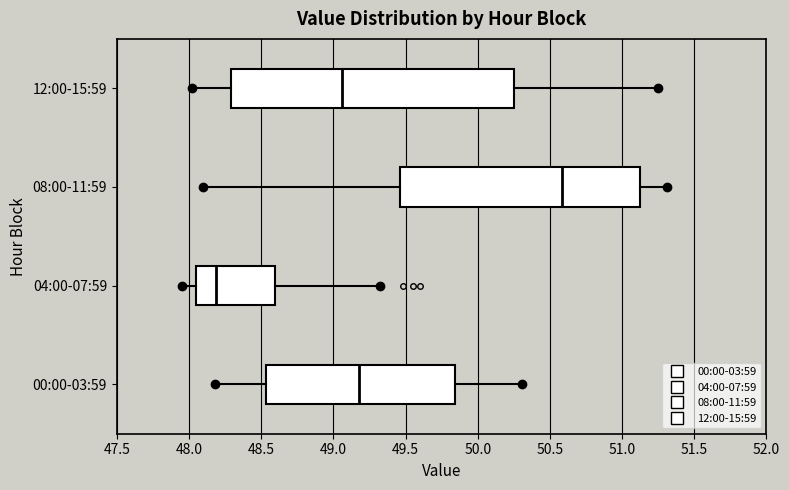

Comparing the boxes themselves (not the whiskers), which one is the widest?

12:00-15:59